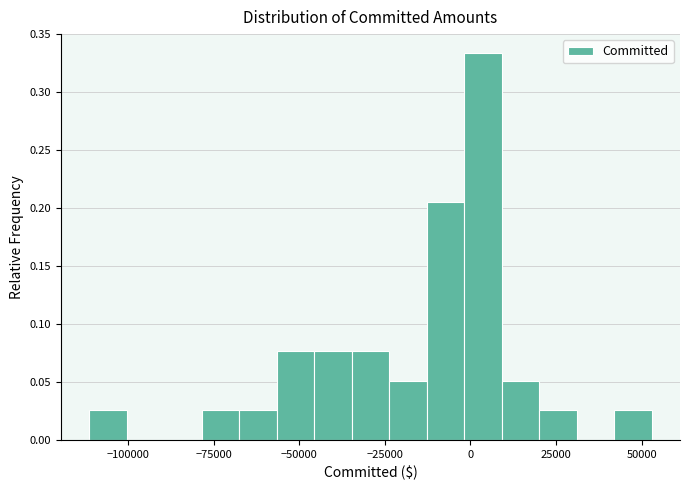

Read against the x-axis, roughly where is the centre of the tallest bar?

5000